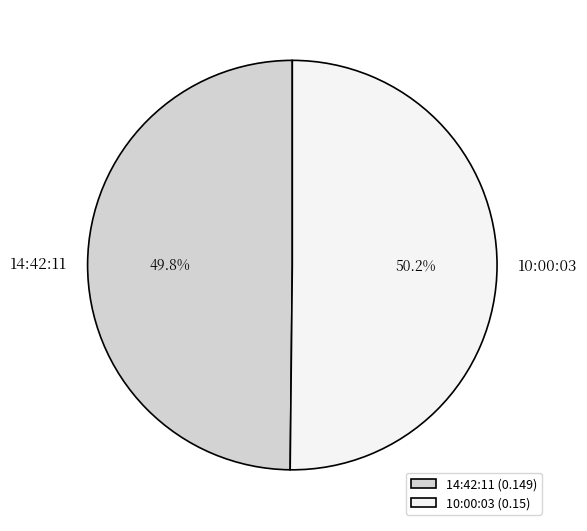

What percentage is the 14:42:11 slice, to the nearest percent?

50%